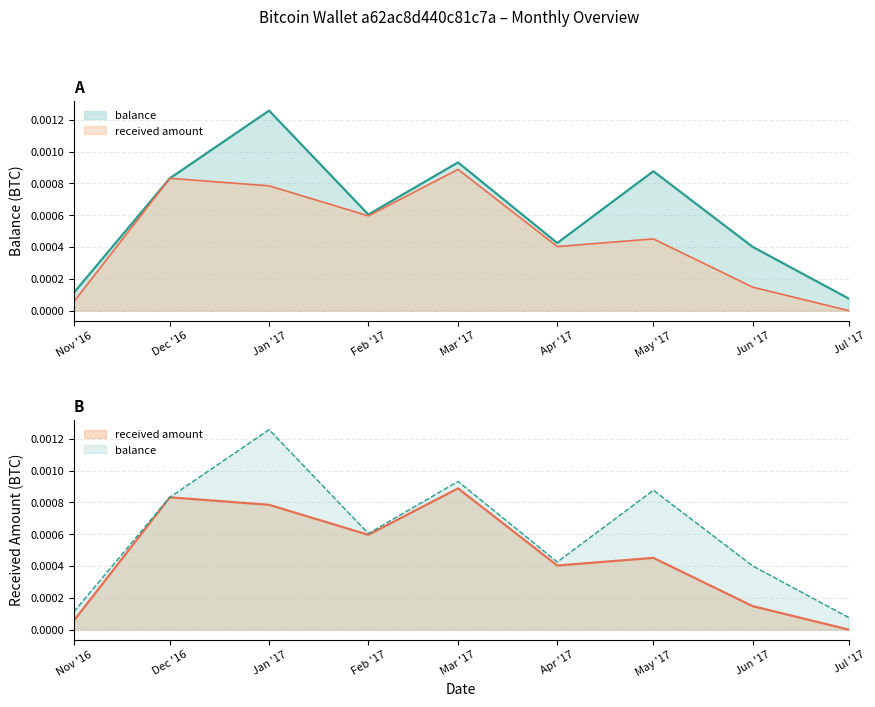

List the labels in order of received_amount value, largest first.

Mar '17, Dec '16, Jan '17, Feb '17, May '17, Apr '17, Jun '17, Nov '16, Jul '17